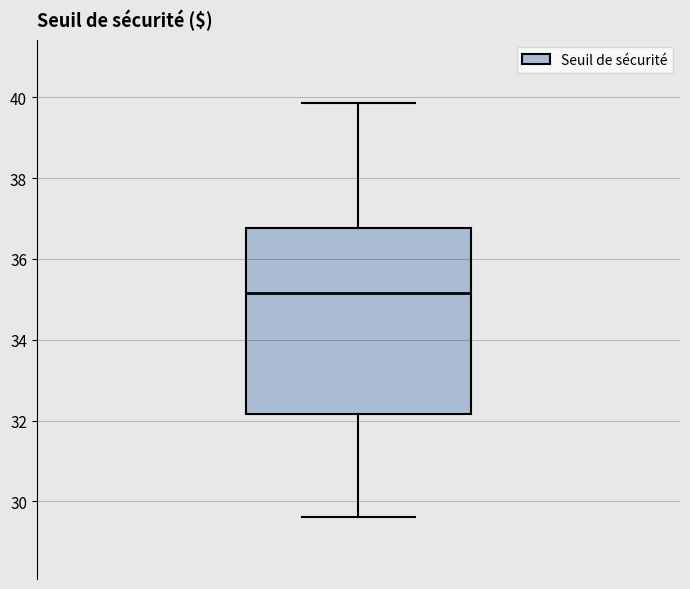

Where does the lower whisker of the box end on the y-axis? The values are not printed on the chart, so give them approximately, as read against the axis.

29.6